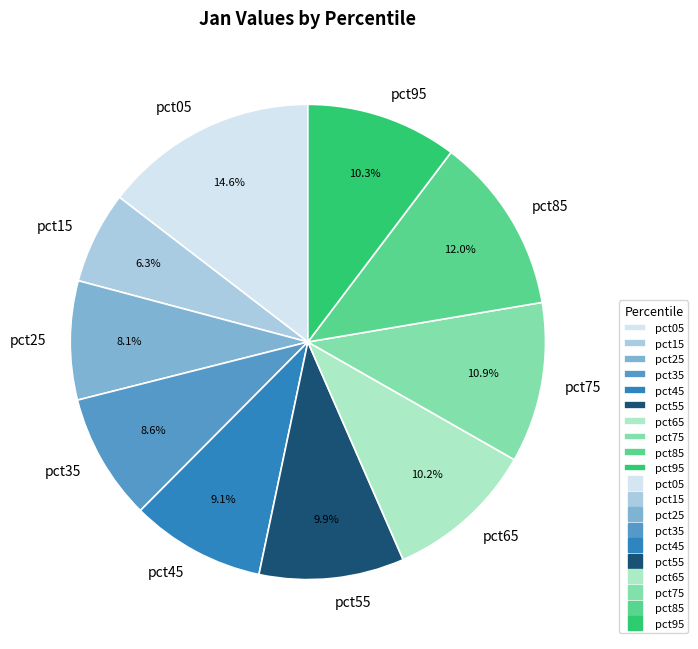

Is it true that pct55 is 22% of the pie?

False